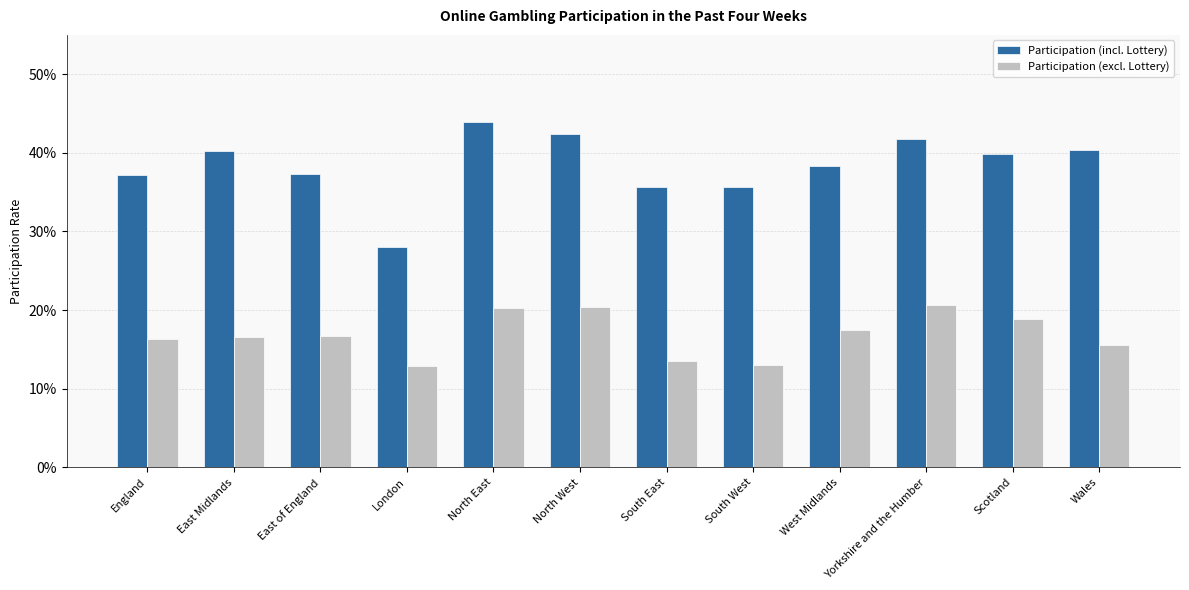

Does the chart contain any negative values?

No